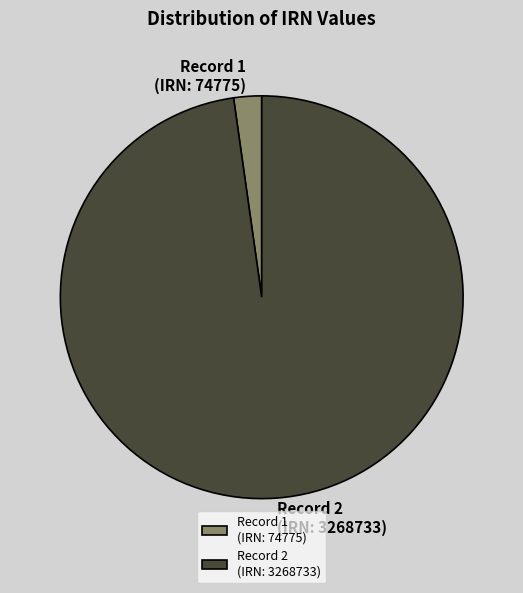

Which category has the smallest portion of the pie?

Record 1 (IRN: 74775)